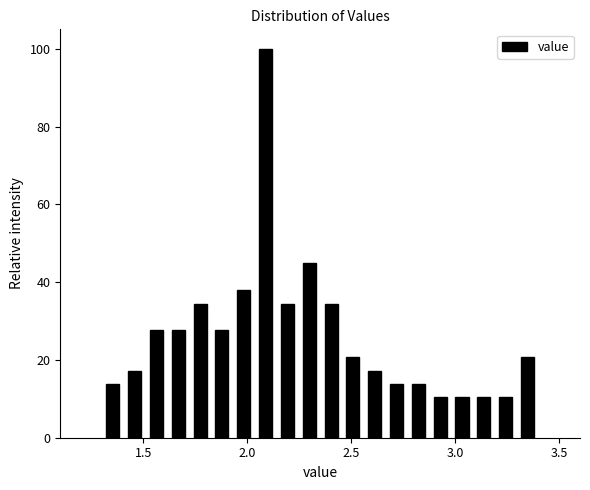

Around what value on the x-axis is the tallest bar? Give the approximate position of its centre, as read against the axis.

2.10